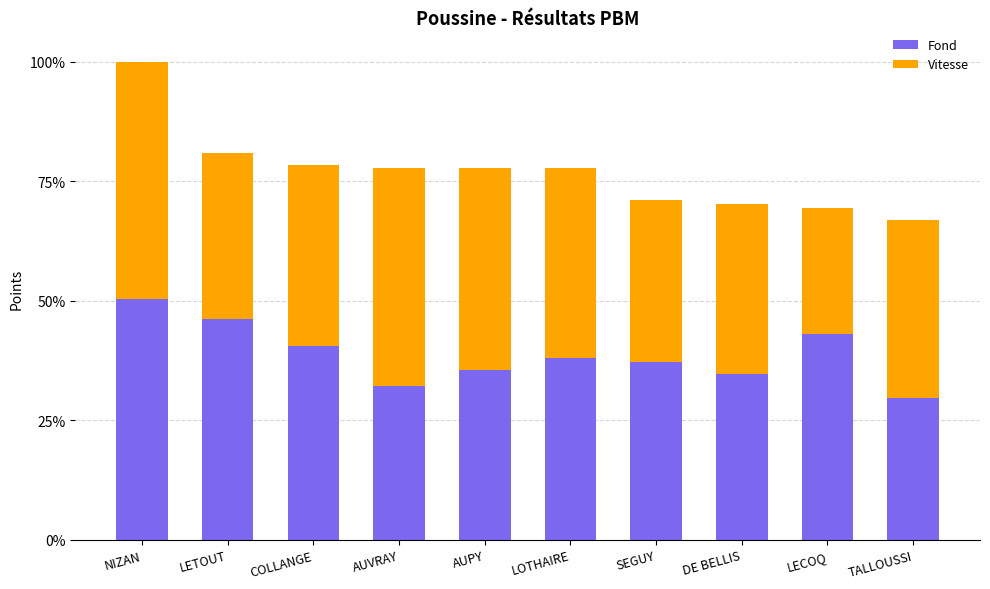

Does the chart contain stacked bars?

Yes